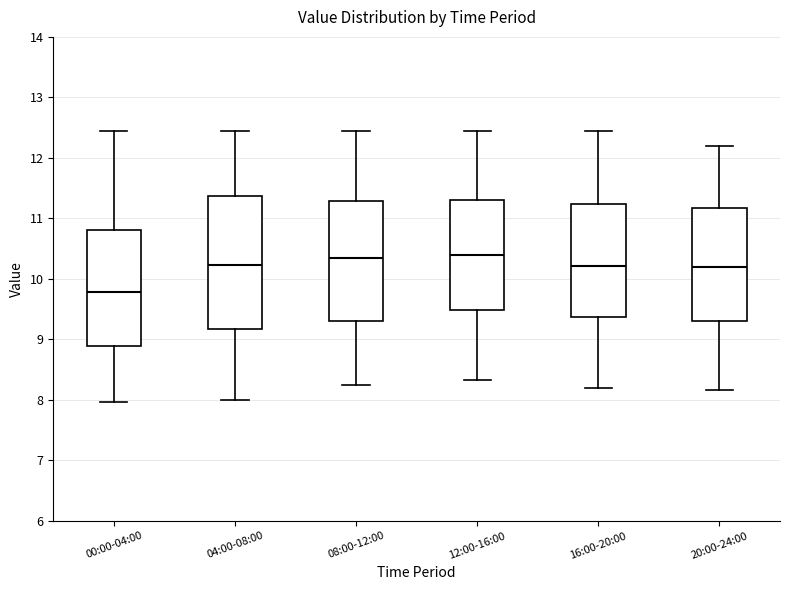

Reading left to right, read every box against the y-axis: the position of its median line, the range the box covers, and the ends of its whiskers. The values are not printed on the chart, so give them approximately, as read against the axis.

00:00-04:00: median 9.8, box 8.9 to 10.8, whiskers 8.0 to 12.5
04:00-08:00: median 10.2, box 9.2 to 11.4, whiskers 8.0 to 12.5
08:00-12:00: median 10.4, box 9.3 to 11.3, whiskers 8.3 to 12.5
12:00-16:00: median 10.4, box 9.5 to 11.3, whiskers 8.3 to 12.5
16:00-20:00: median 10.2, box 9.4 to 11.2, whiskers 8.2 to 12.4
20:00-24:00: median 10.2, box 9.3 to 11.2, whiskers 8.2 to 12.2